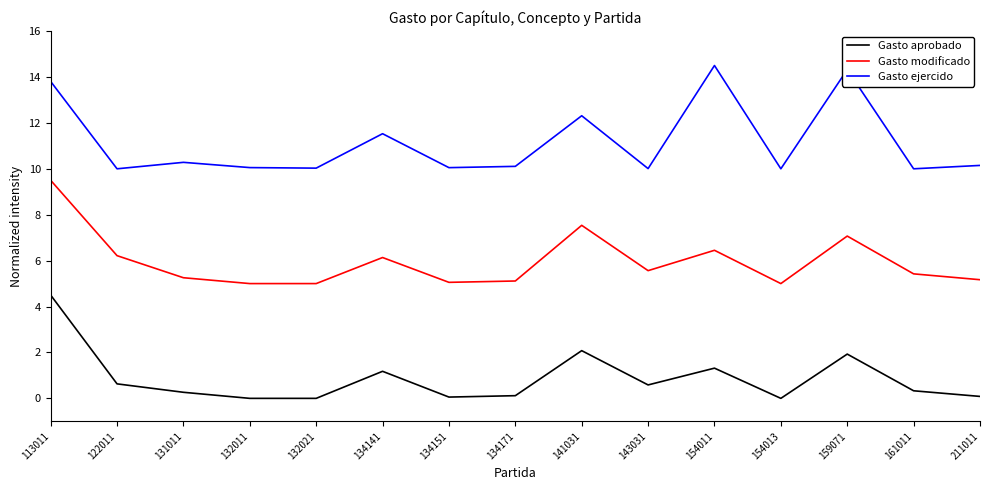

Where is the first local maximum for Gasto ejercido?

131011